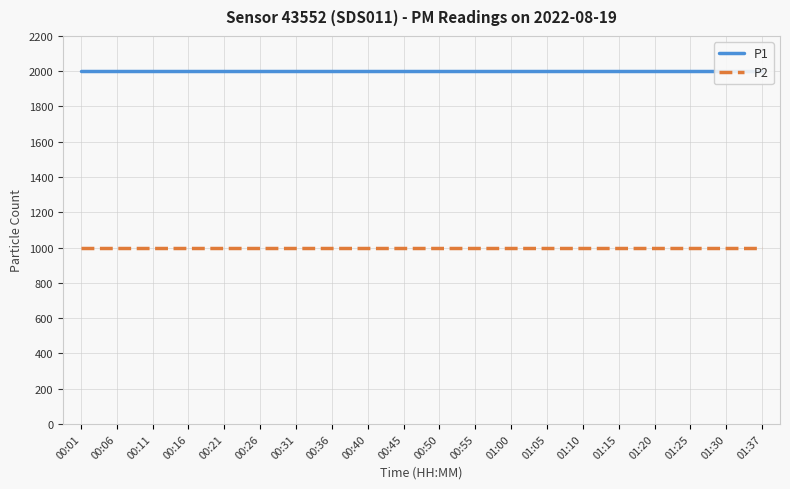

Rank the series by their average value, from lowest to highest.

P2, P1